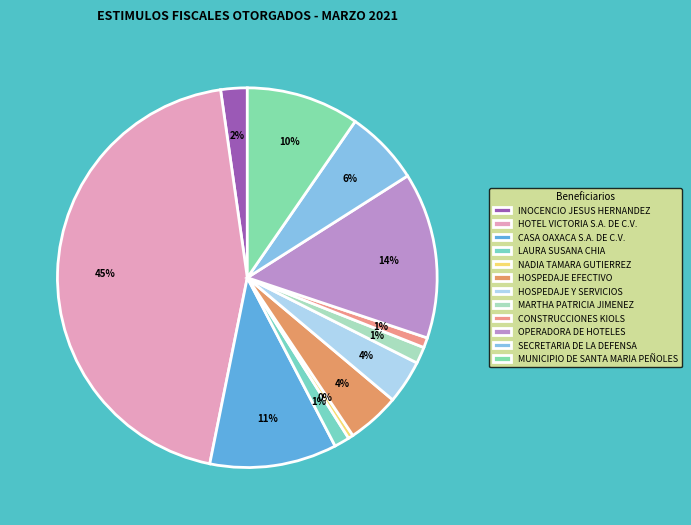

Does any single category account for the majority?

No